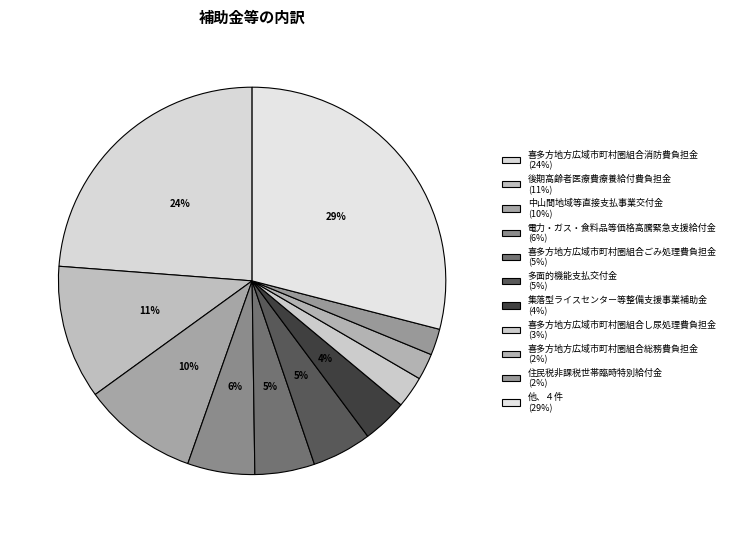

What percentage is the 喜多方地方広域市町村圏組合総務費負担金 slice, to the nearest percent?

2%